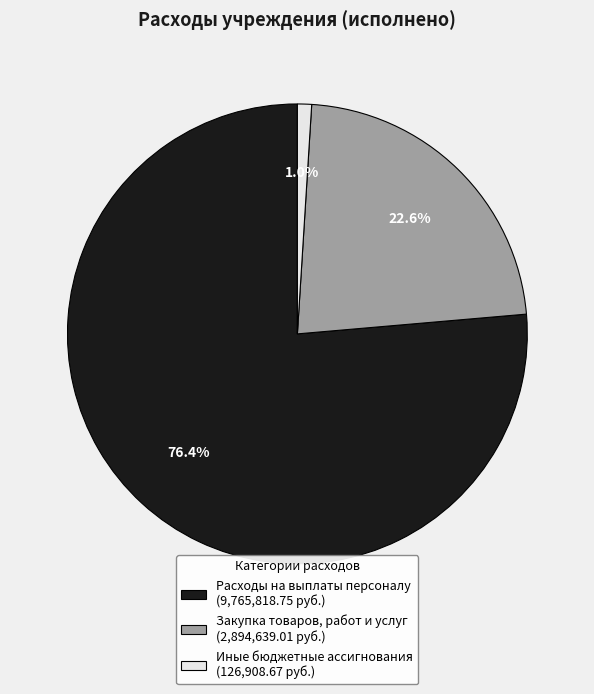

What is the largest slice in the pie chart?

Расходы на выплаты персоналу